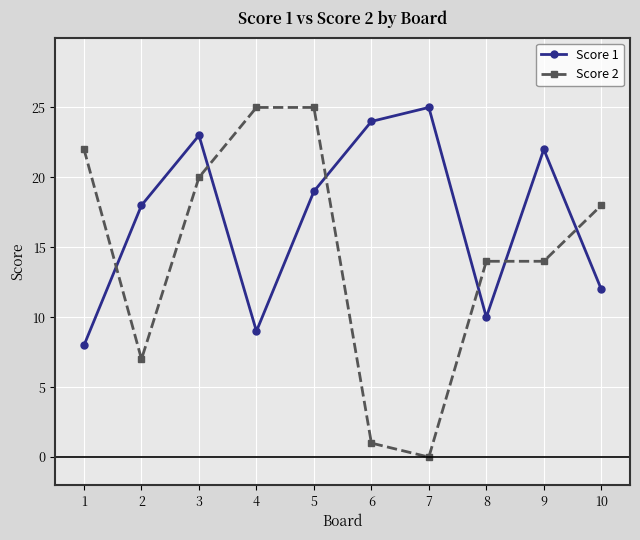

Is the value of Score 2 at 3 greater than the value of Score 1 at 10?

Yes